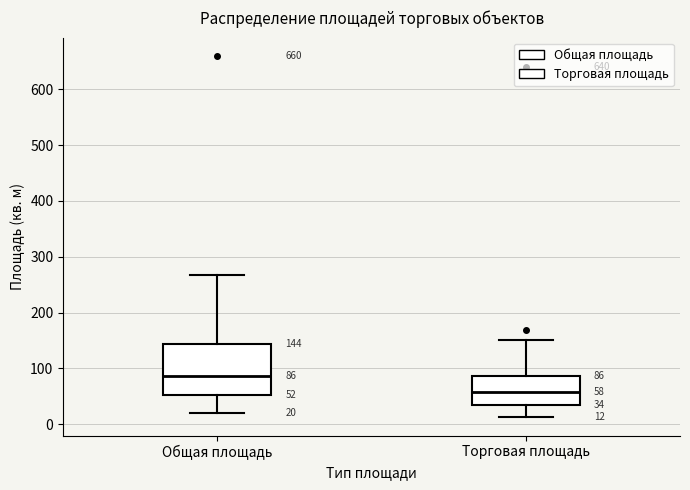

Which box is the tallest, from its lower edge to its upper edge?

Общая площадь